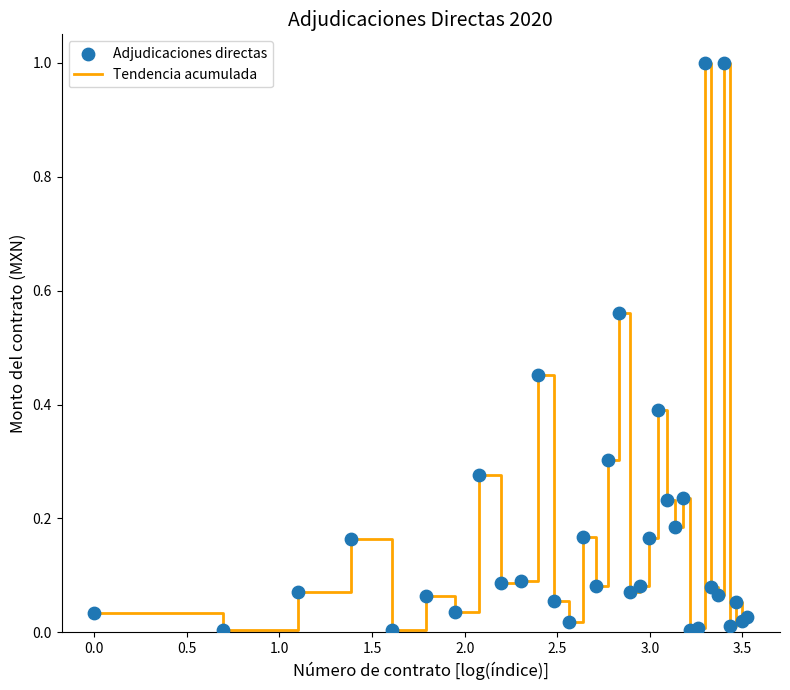

What is the difference between the maximum and minimum values?

1.0